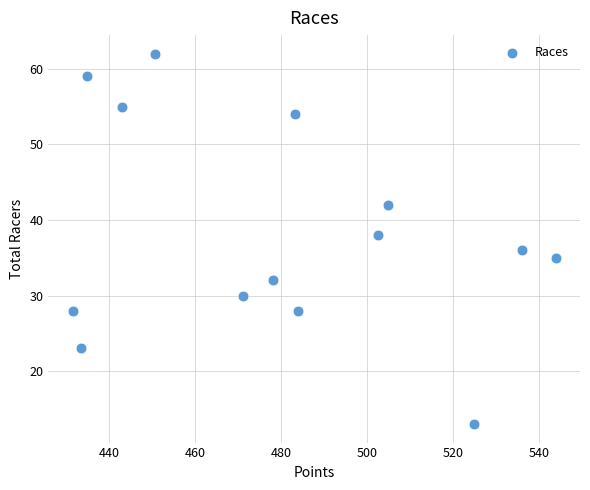

What is the range of Y values (max minus min)?

49